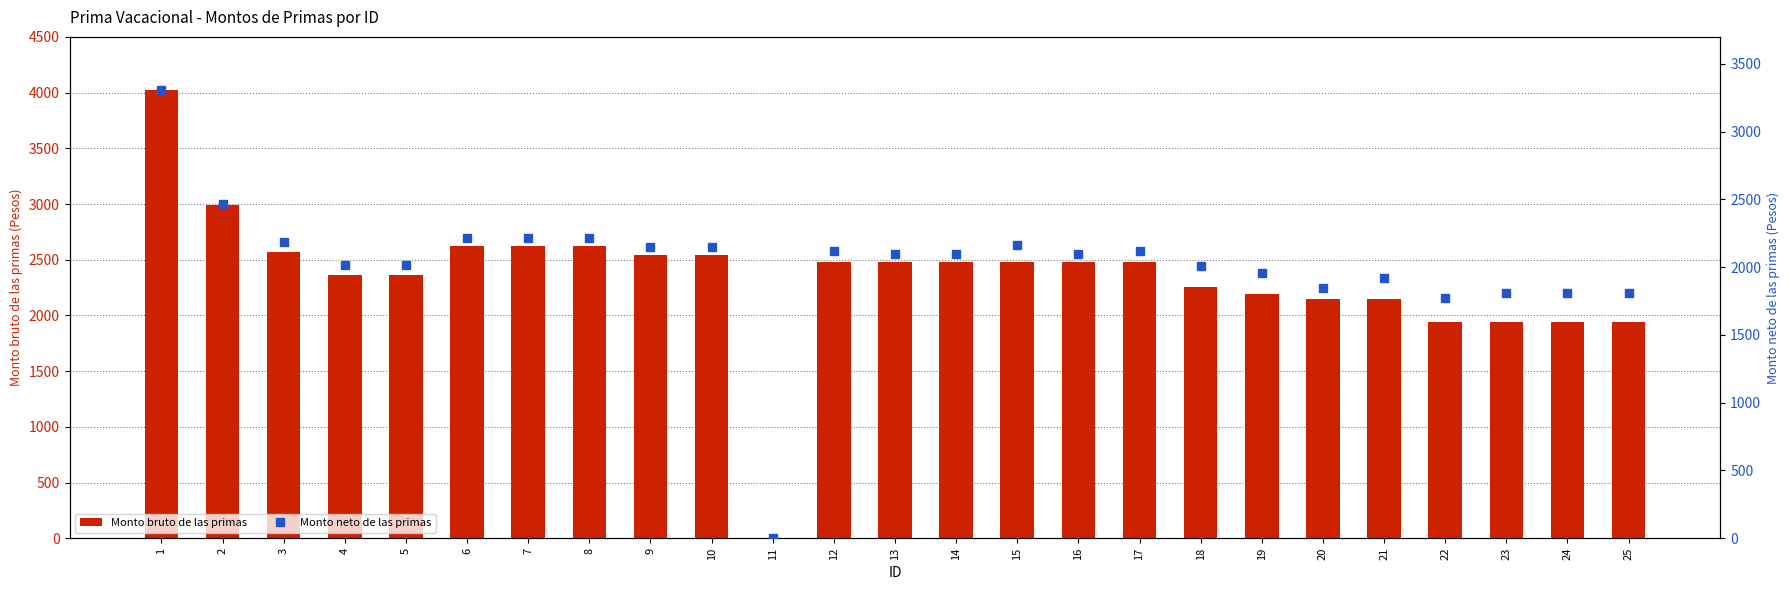

At which label does Monto neto de las primas reach its minimum?

11